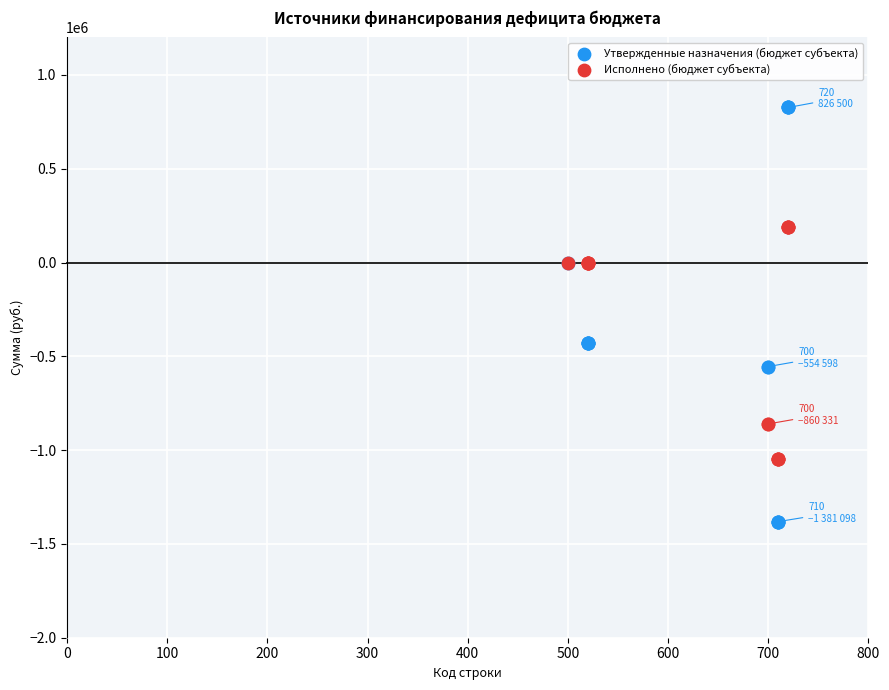

Which series reaches the minimum Y coordinate?

Утвержденные назначения (бюджет субъекта)